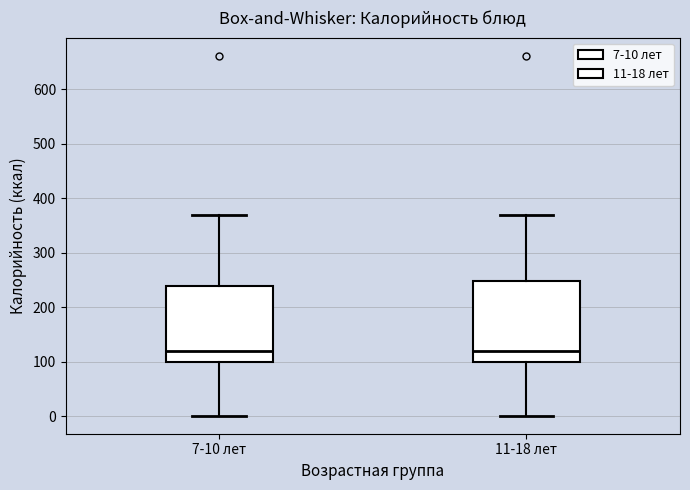

Where is the lower edge of the box for 7-10 лет on the y-axis? The values are not printed on the chart, so give them approximately, as read against the axis.

100